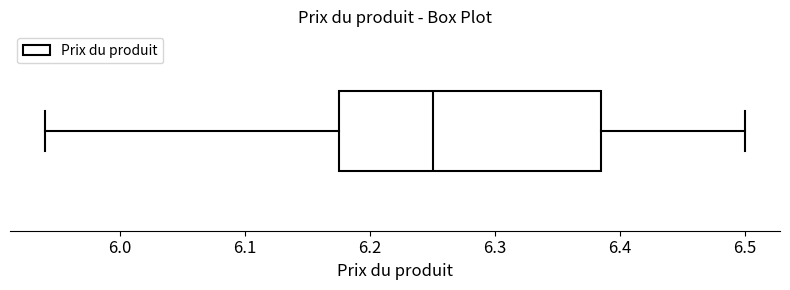

Read this box plot against the x-axis: the position of the median line, the range covered by the box, and the ends of both whiskers. The values are not printed on the chart, so give them approximately, as read against the axis.

median 6.25, box 6.18 to 6.39, whiskers 5.94 to 6.50